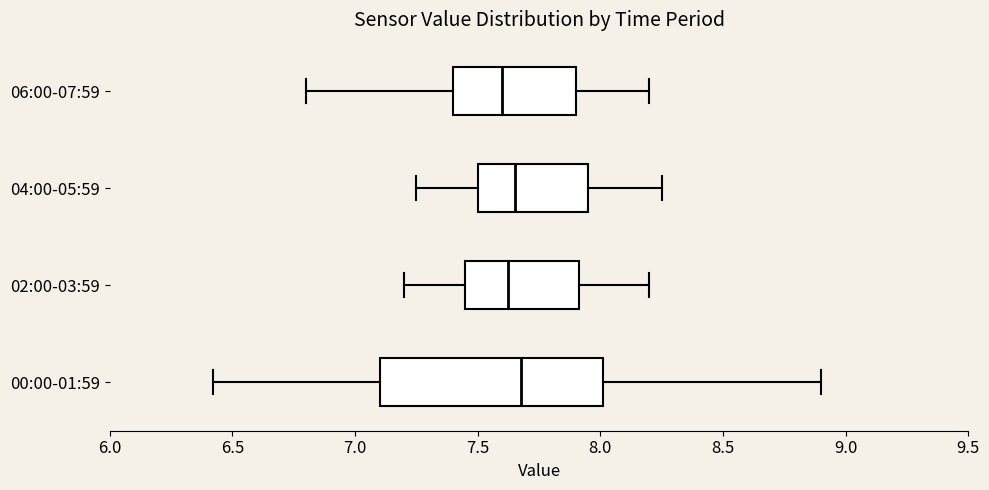

Reading bottom to top, read every box against the x-axis: the position of its median line, the range the box covers, and the ends of its whiskers. The values are not printed on the chart, so give them approximately, as read against the axis.

00:00-01:59: median 7.70, box 7.10 to 8.00, whiskers 6.40 to 8.90
02:00-03:59: median 7.65, box 7.45 to 7.90, whiskers 7.20 to 8.20
04:00-05:59: median 7.65, box 7.50 to 7.95, whiskers 7.25 to 8.25
06:00-07:59: median 7.60, box 7.40 to 7.90, whiskers 6.80 to 8.20